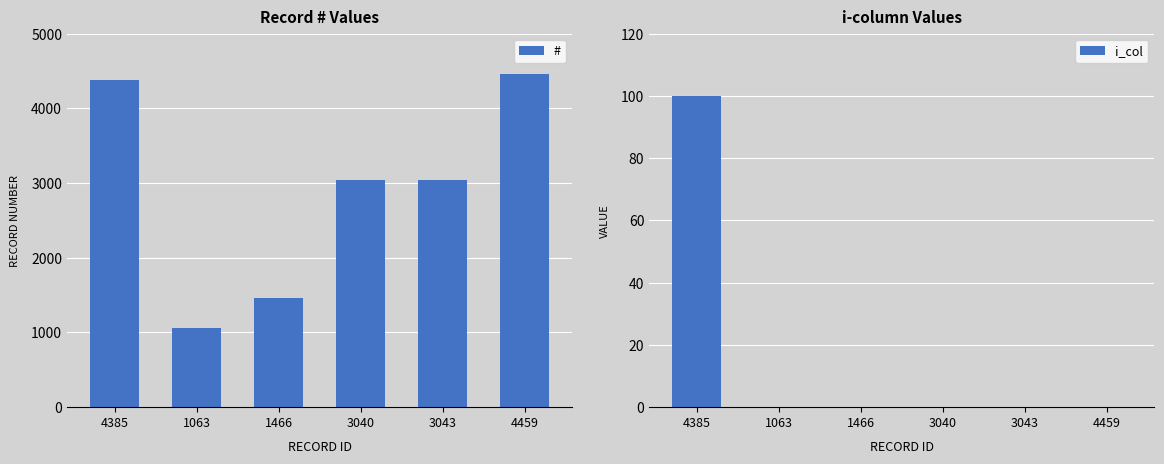

What is the sum of all # values?

17456